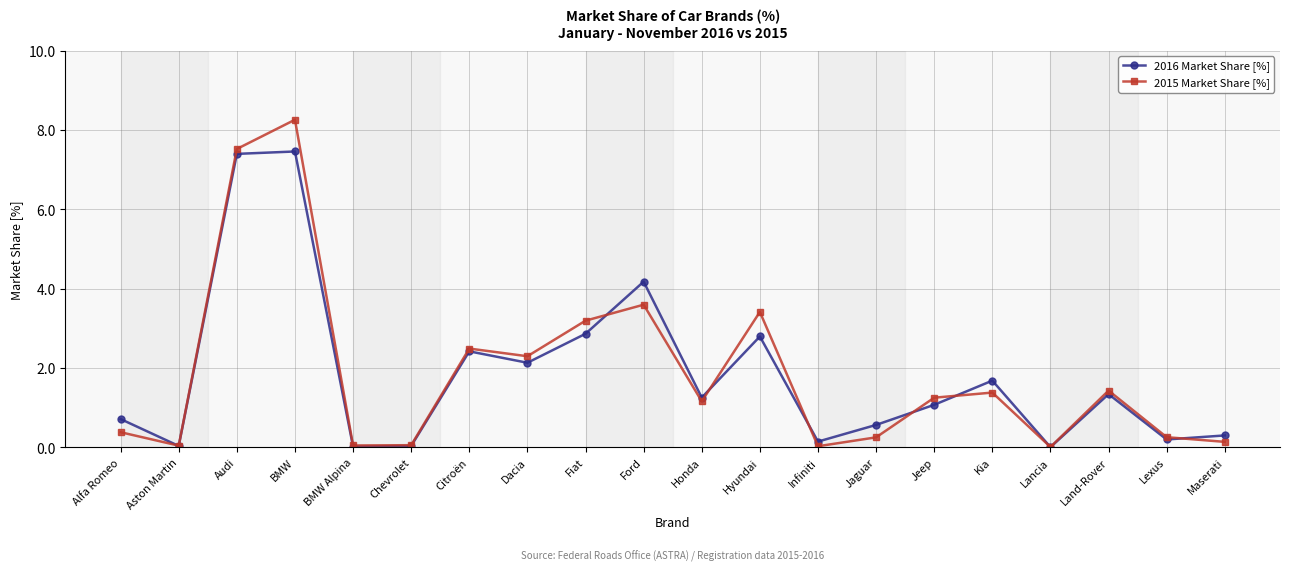

How many lines are shown in the chart?

2